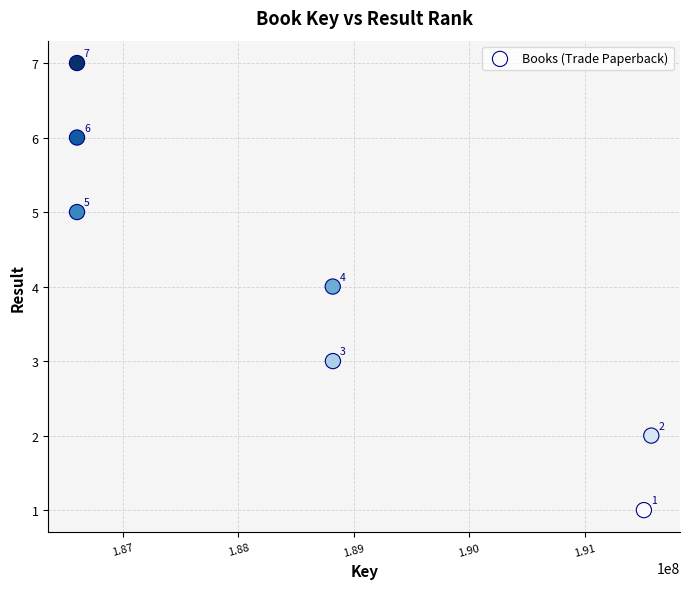

What is the range of X values (max minus min)?

4977986